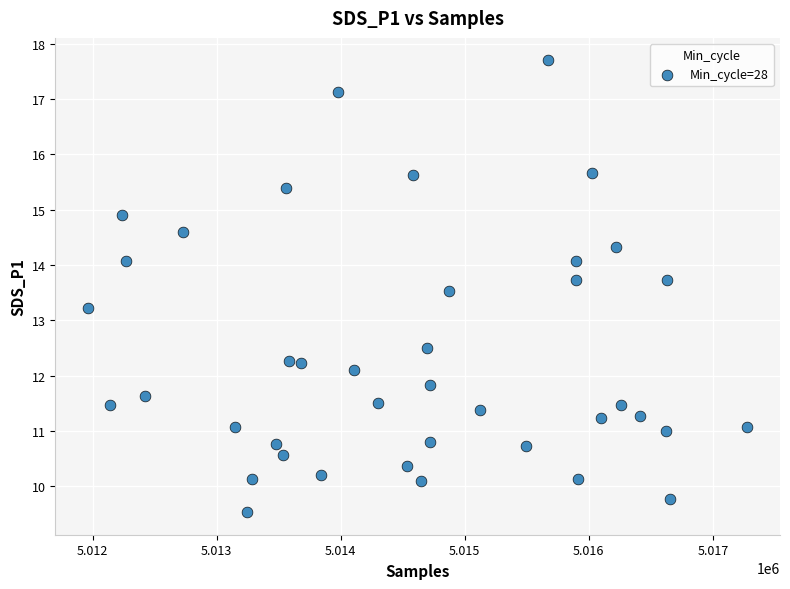

What Y value in the scatter plot is closest to 13?

13.2